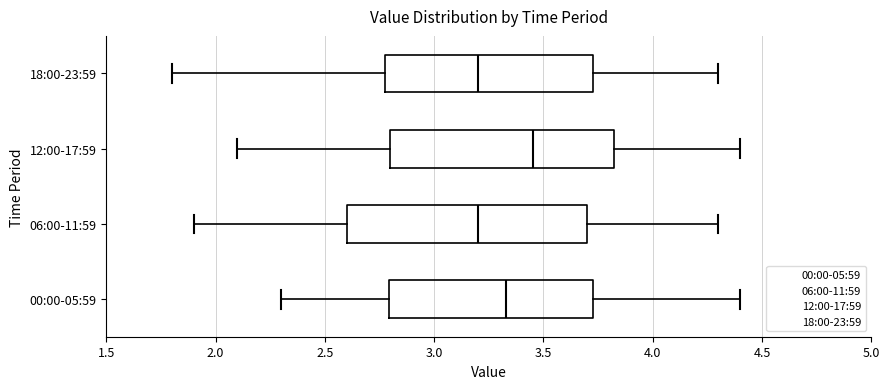

Where is the right edge of the box for 12:00-17:59 on the x-axis? The values are not printed on the chart, so give them approximately, as read against the axis.

3.85